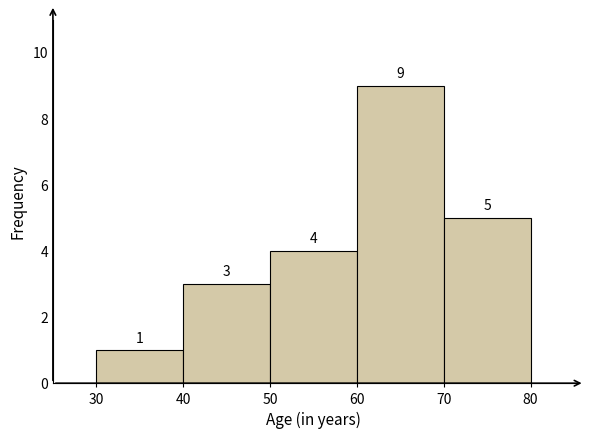

How tall is the bar that spans 30 to 40 on the x-axis?

1